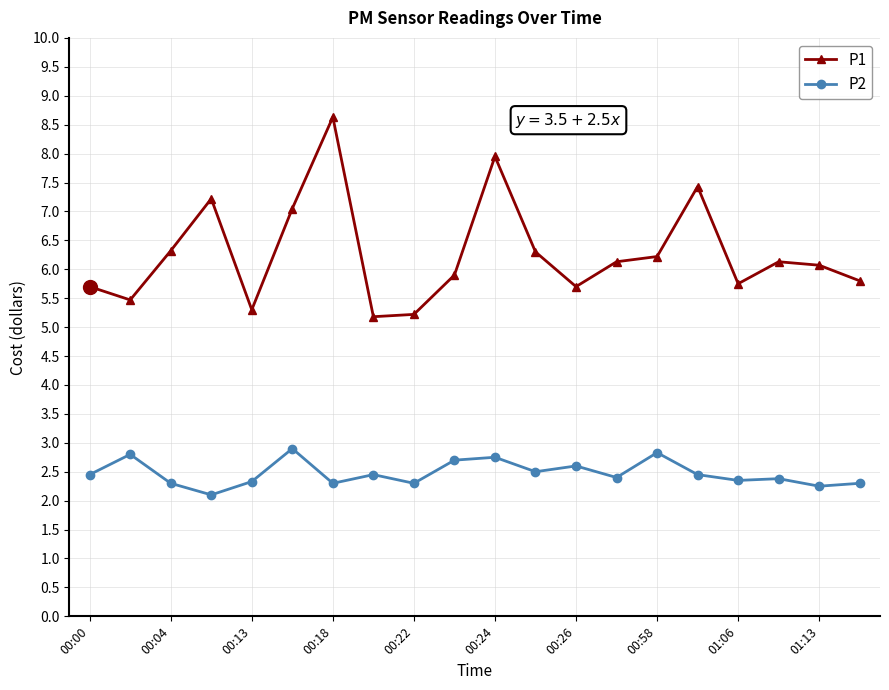

True or false: P2 and P1 intersect in this chart.

False